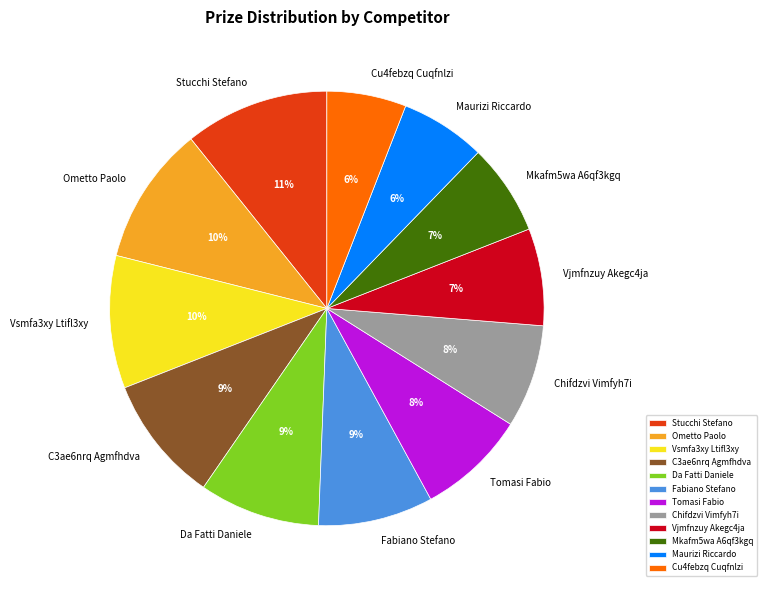

What percentage is the Fabiano Stefano slice, to the nearest percent?

9%